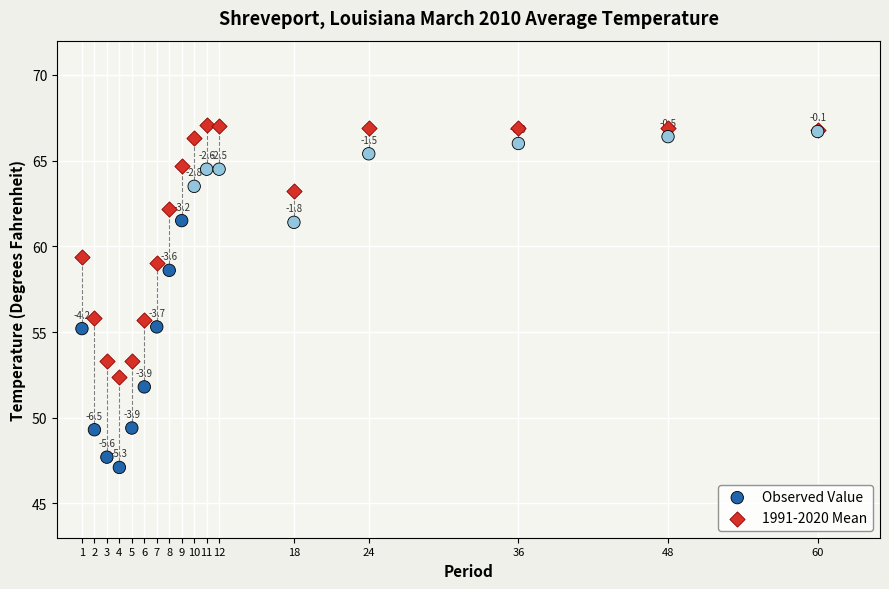

Which series reaches the minimum Y coordinate?

Observed Value